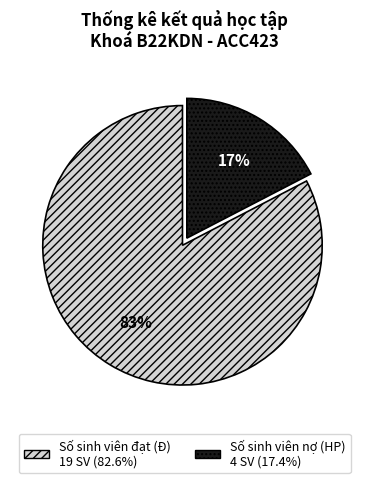

How many slices are in this pie chart?

2